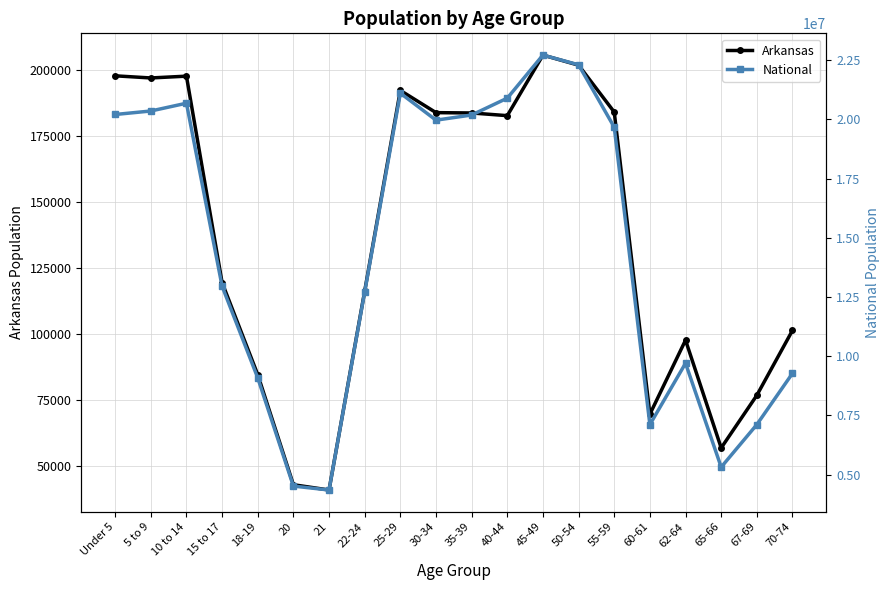

The value of Arkansas at 5 to 9 is 196877. True or false?

True